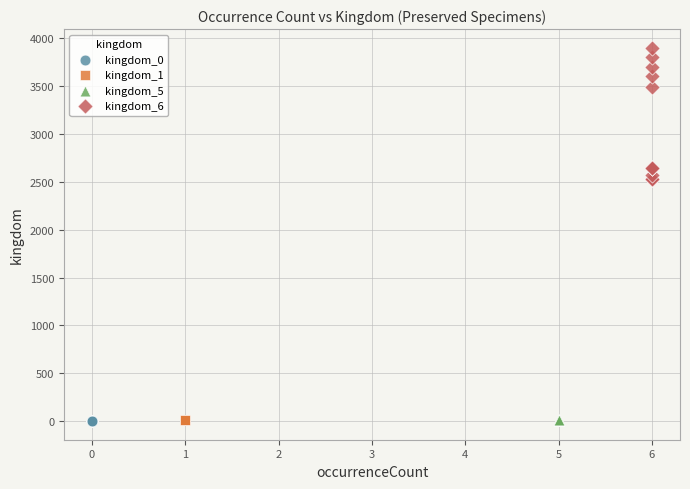

Which series contains the highest Y value?

kingdom_6